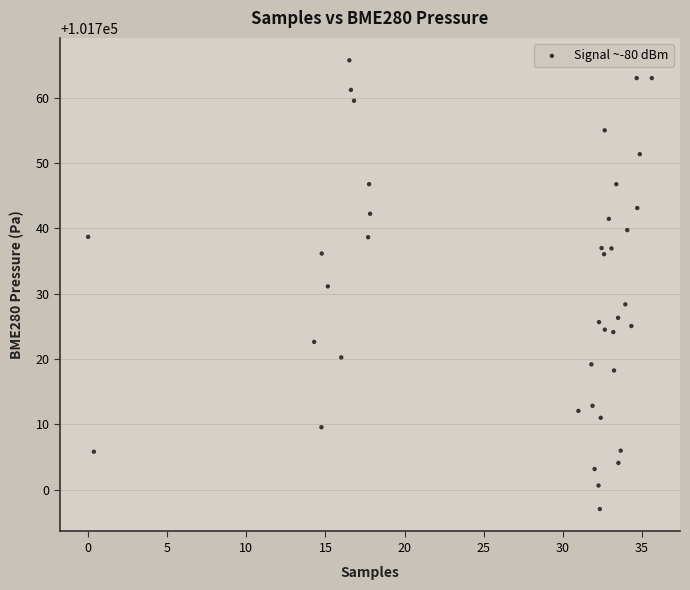

What is the range of X values (max minus min)?

35.6